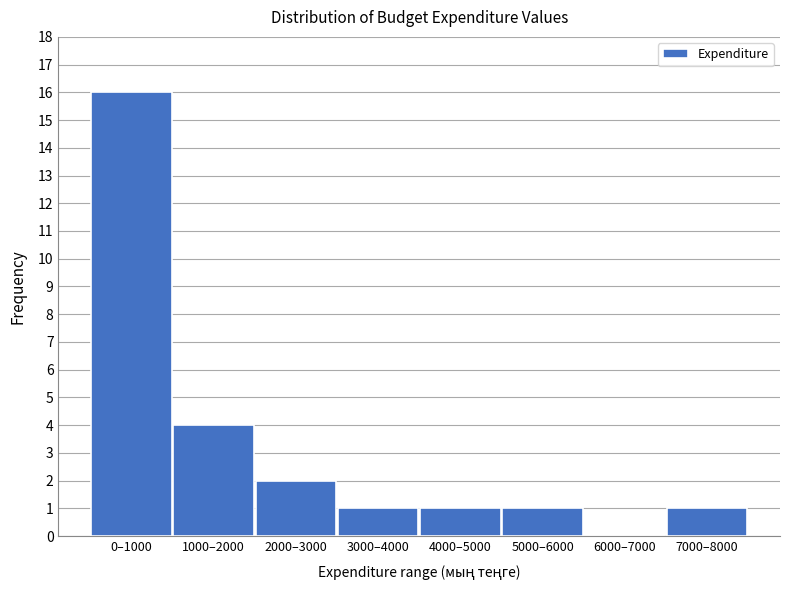

Reading left to right, what are all the values shown in this chart?

0–1000=16	1000–2000=4	2000–3000=2	3000–4000=1	4000–5000=1	5000–6000=1	6000–7000=0	7000–8000=1